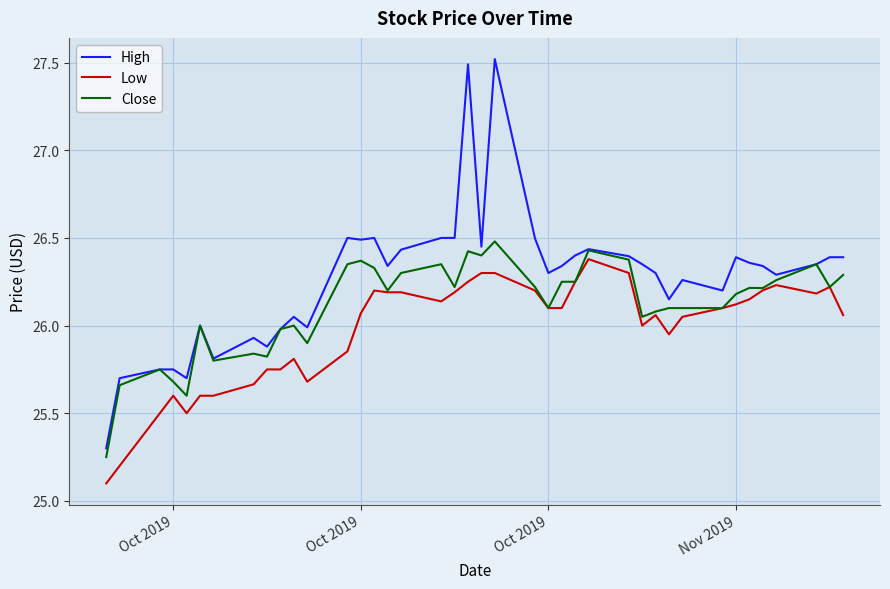

True or false: High and Low intersect in this chart.

False